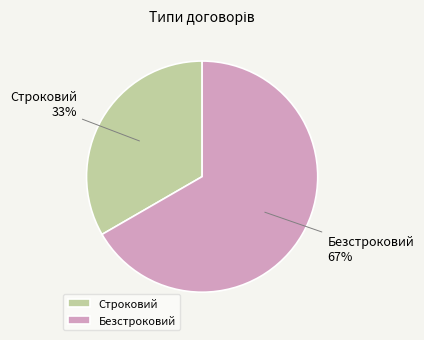

Does Строковий represent more than half of the total?

No